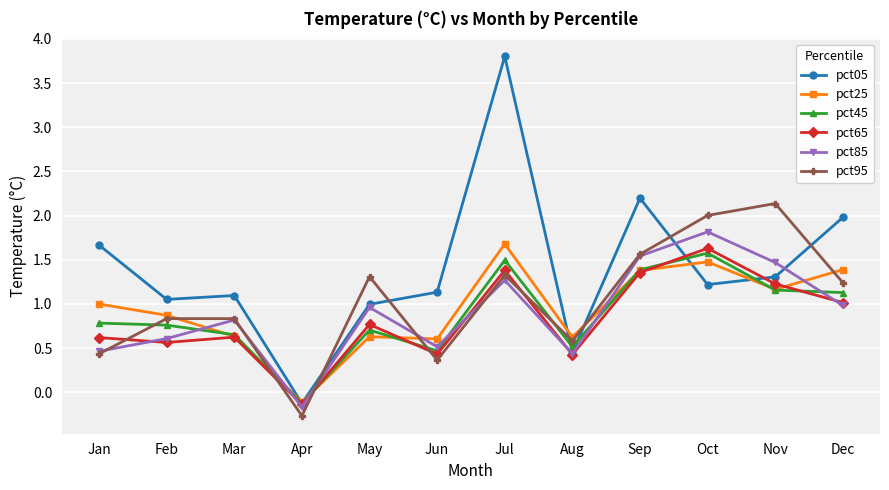

How many lines are shown in the chart?

6